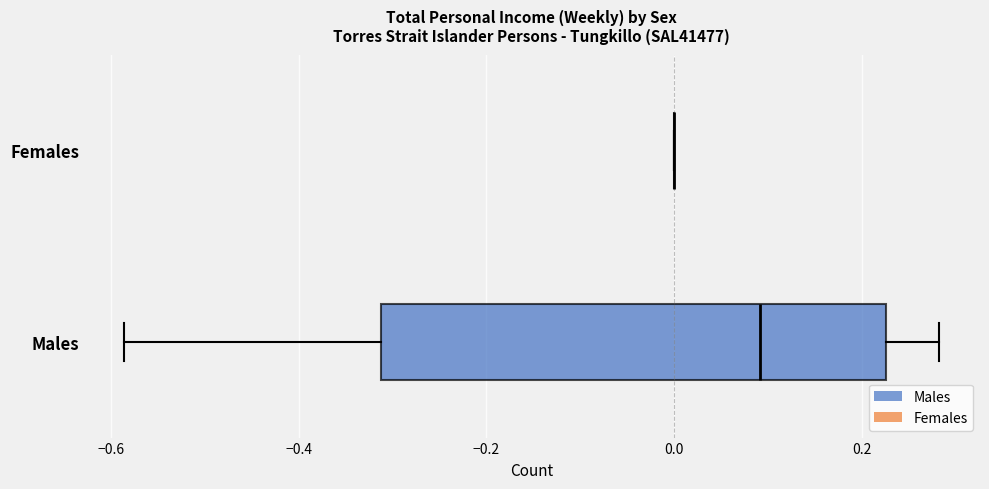

Reading bottom to top, transcribe this box plot: for each box, give where its median line is, the range the box spans, and where its two whiskers end, as read against the x-axis. The values are not printed on the chart, so give them approximately, as read against the axis.

Males: median 0.10, box -0.32 to 0.22, whiskers -0.58 to 0.28
Females: box collapsed to a line at 0.00, whiskers 0.00 to 0.00